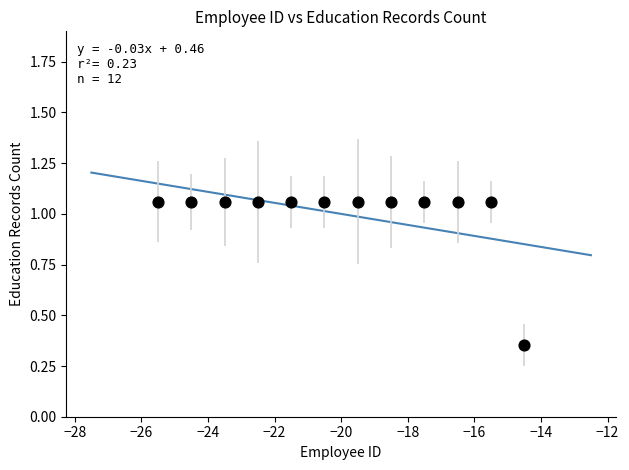

What is the range of Y values (max minus min)?

0.7